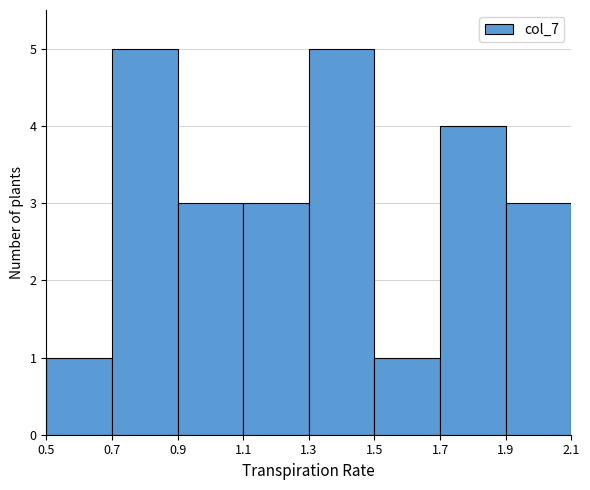

How tall is the bar that spans 0.9 to 1.1 on the x-axis? The values are not printed on the chart, so give them approximately, as read against the axis.

3